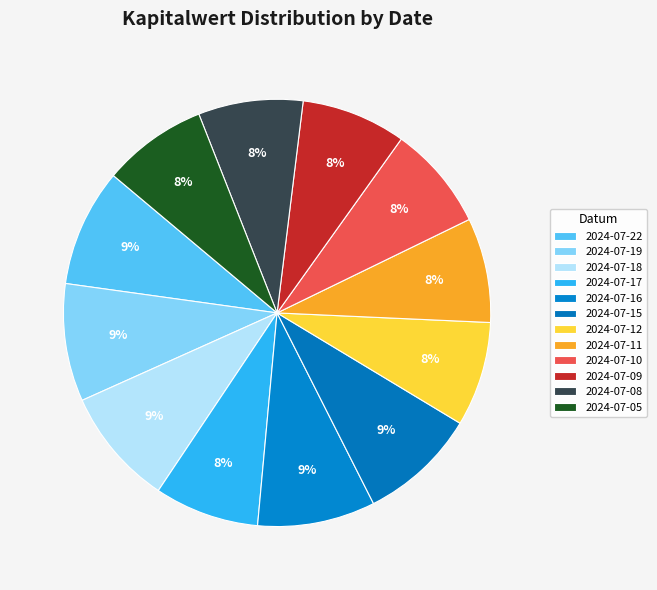

How many slices are in this pie chart?

12